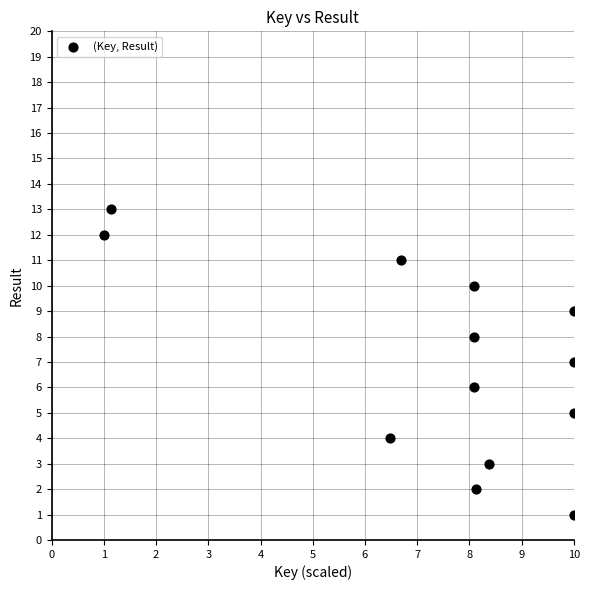

What is the range of Y values (max minus min)?

12